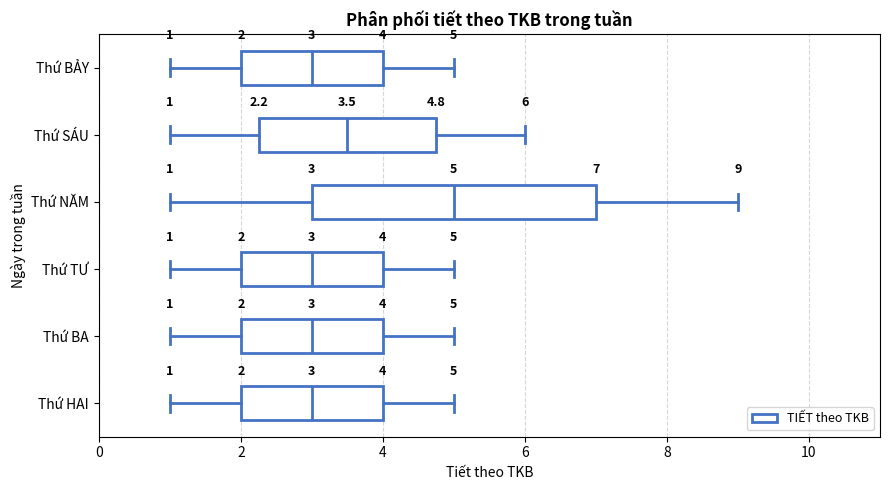

Which box is the widest, from its left edge to its right edge?

Thứ NĂM